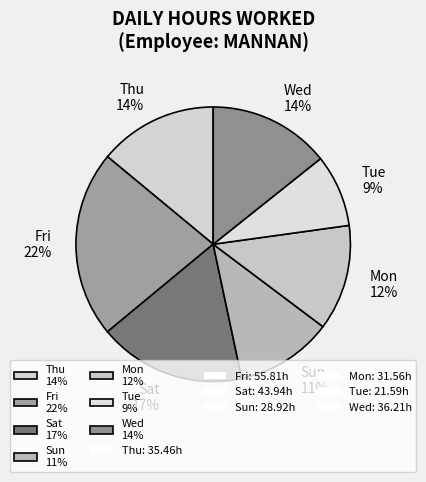

Is the sum of Thu 14% and Sat 17% greater than half?

No